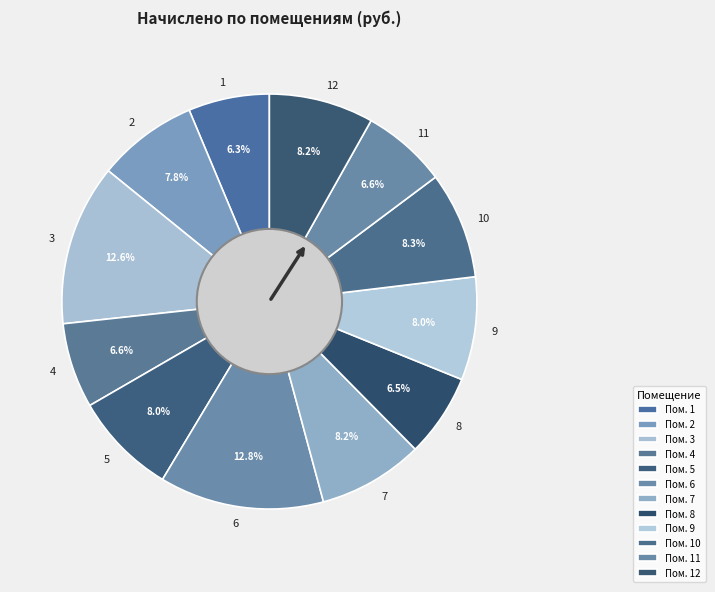

What percentage do 10 and 1 together represent?

14.6%